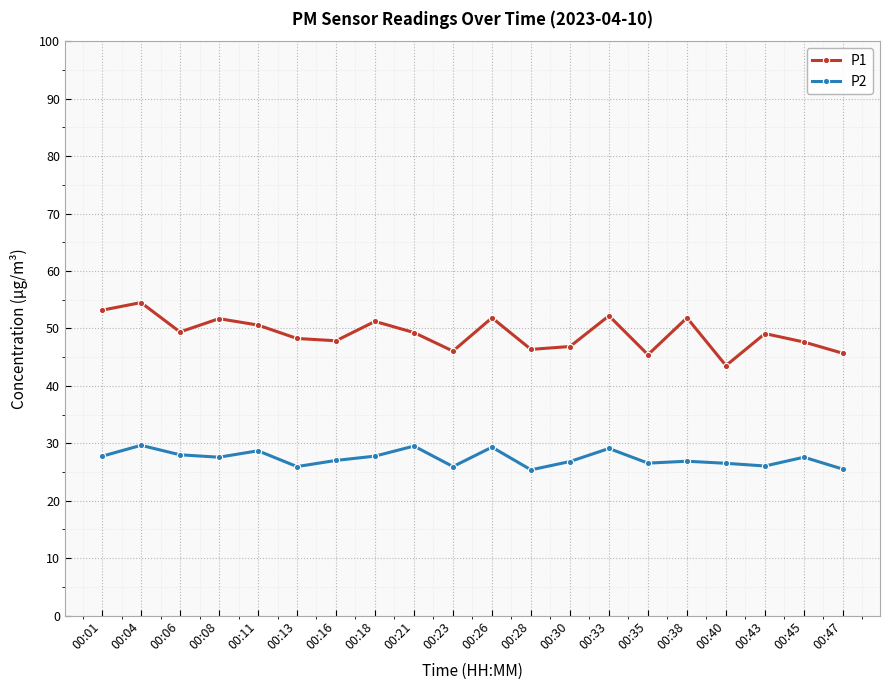

What is the difference between the highest and lowest values at 00:08?

24.1